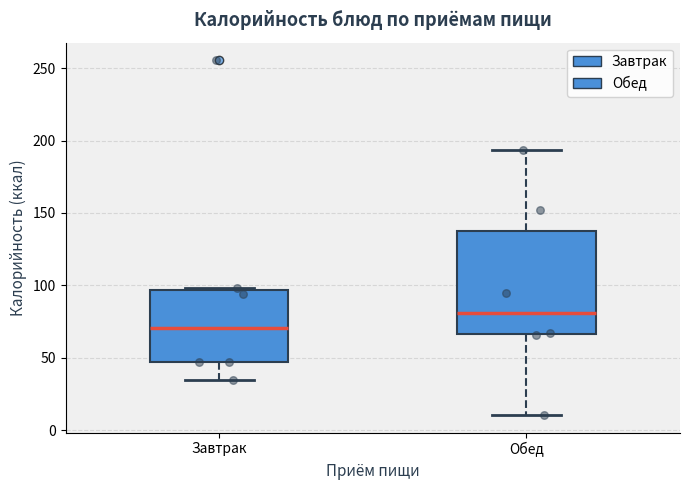

Comparing the boxes themselves (not the whiskers), which one is the tallest?

Обед